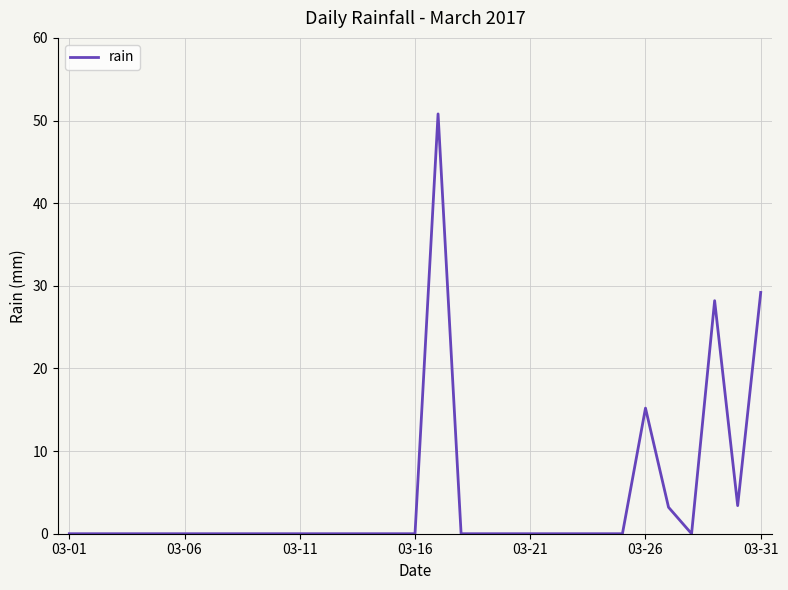

What is the maximum value shown in the chart?

50.8